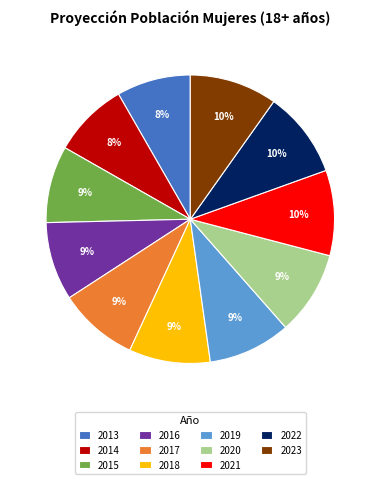

Is there a majority slice in this chart?

No